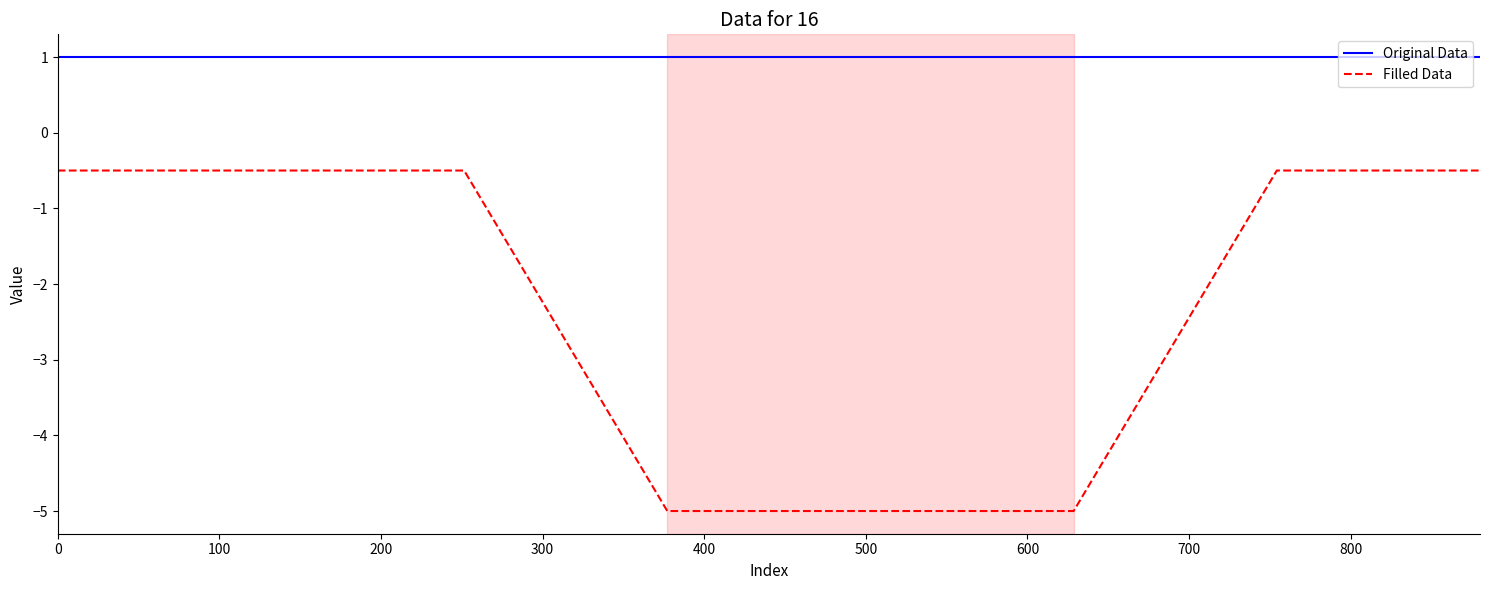

What is the highest value of the Filled Data series?

-0.5